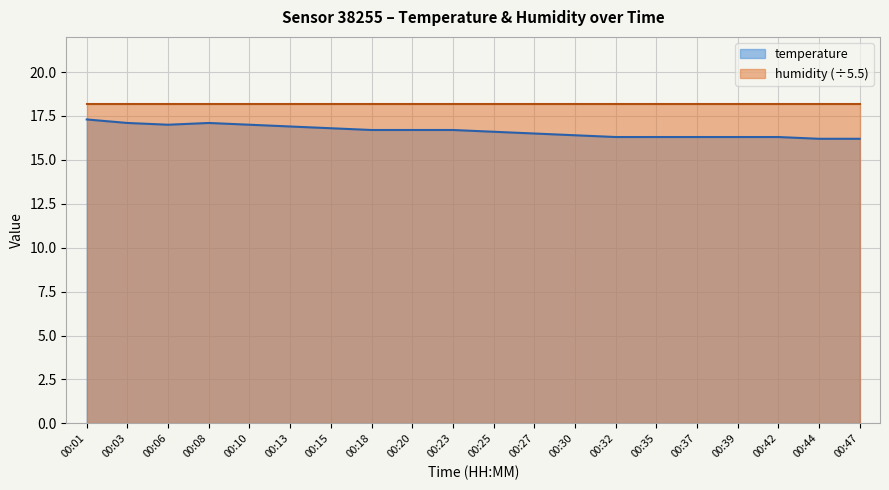

What is the total value across all series at 00:10?

35.2